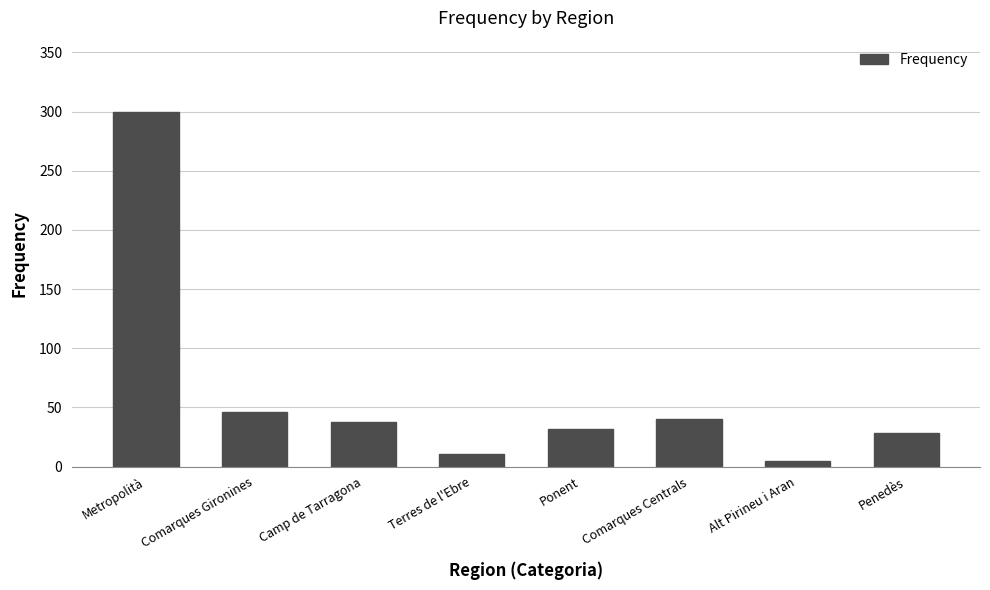

Is it true that the value at Ponent is 16?

False